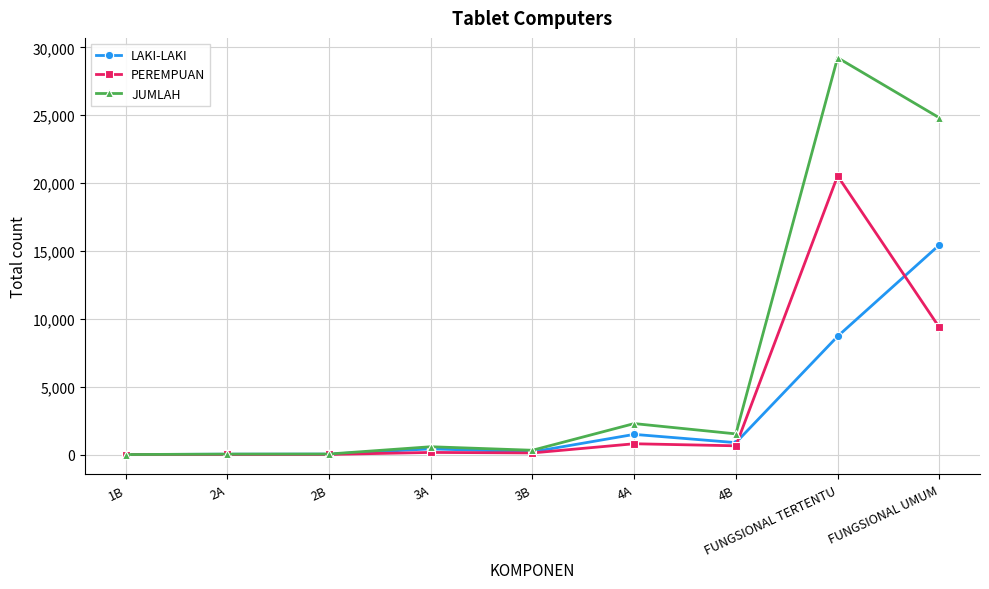

List the series in order of their peak value, highest first.

JUMLAH, PEREMPUAN, LAKI-LAKI